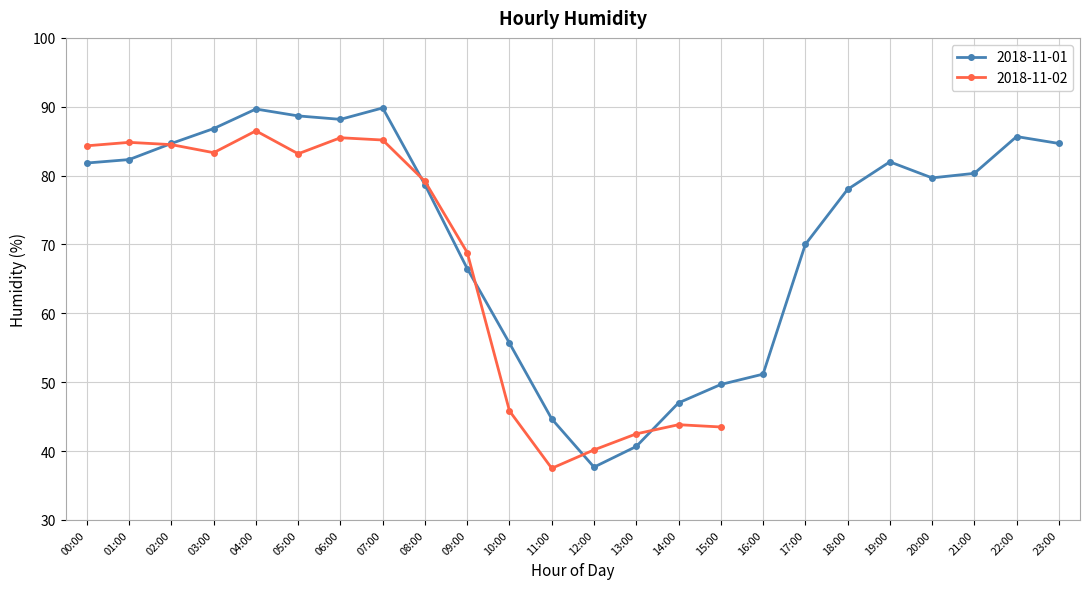

At which category does the chart reach its peak across all series?

07:00